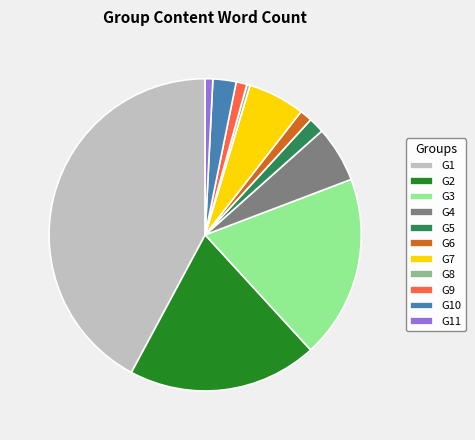

Count the number of slices in the pie.

11